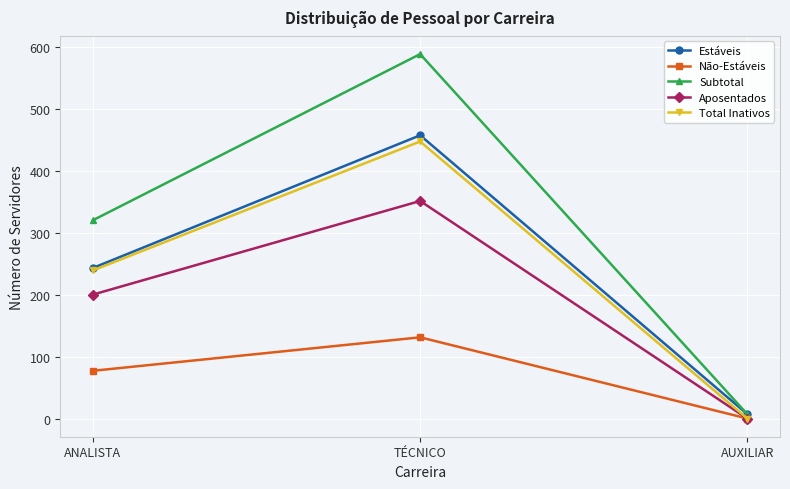

List the labels in order of Total Inativos value, smallest first.

AUXILIAR, ANALISTA, TÉCNICO